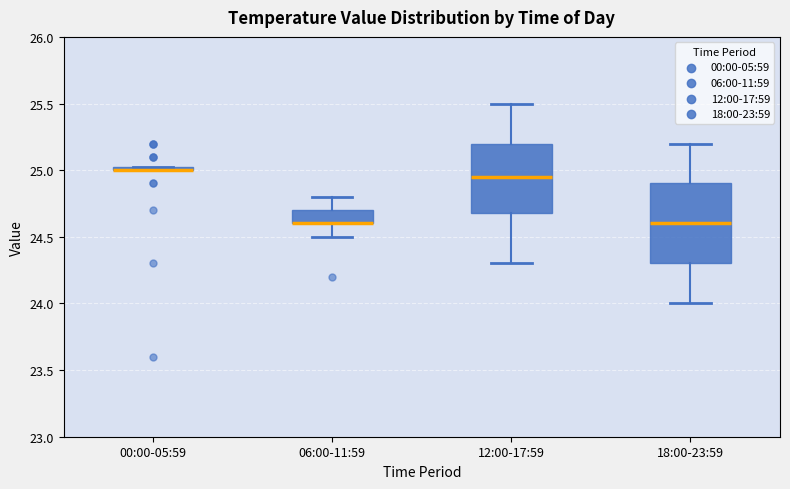

Where is the lower edge of the box for 00:00-05:59 on the y-axis? The values are not printed on the chart, so give them approximately, as read against the axis.

25.00